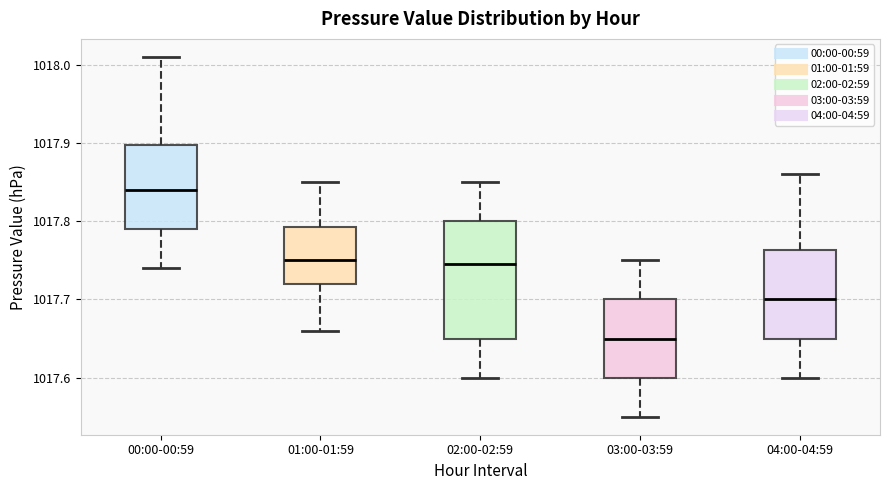

Which box has the highest median line?

00:00-00:59